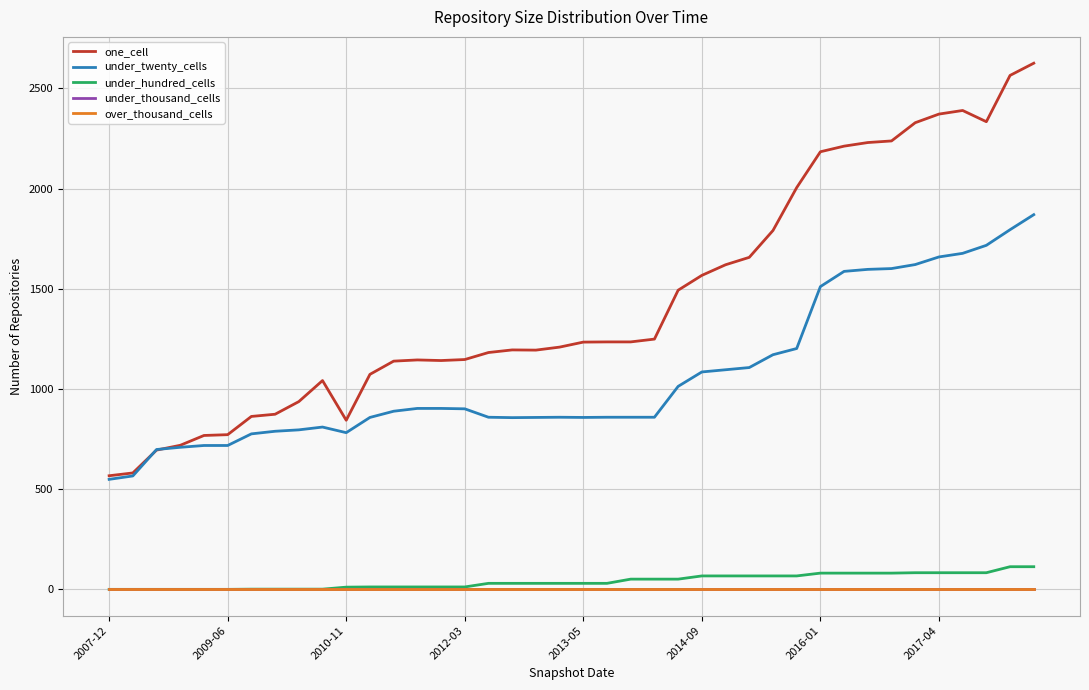

What are all the series names shown in the legend?

one_cell, under_twenty_cells, under_hundred_cells, under_thousand_cells, over_thousand_cells